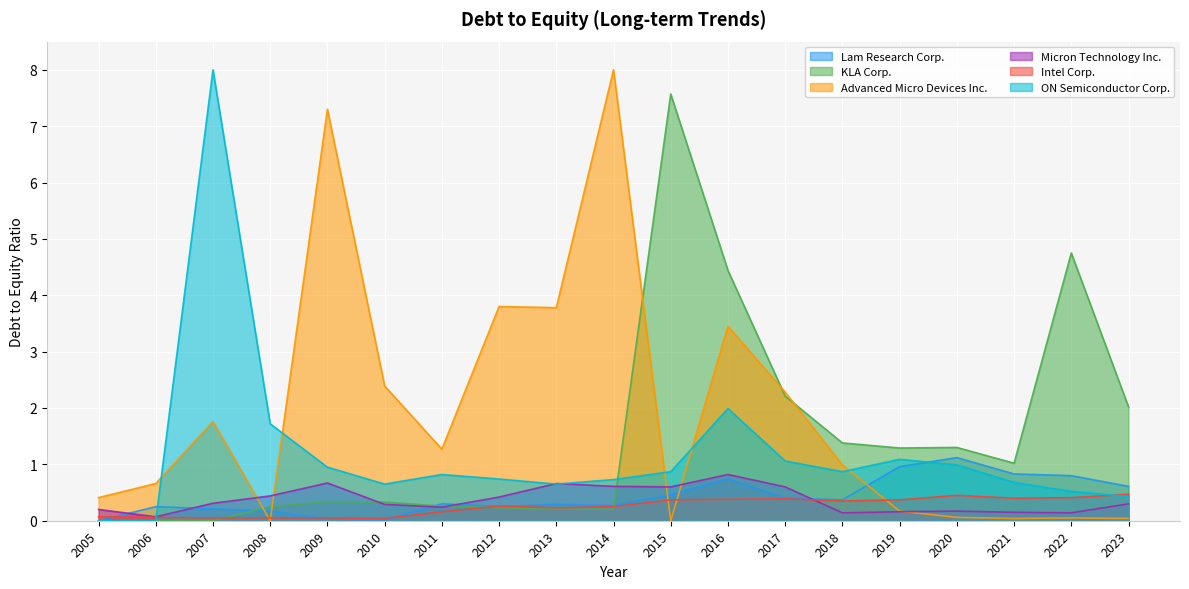

What is the sum of all Lam Research Corp. values?

8.1